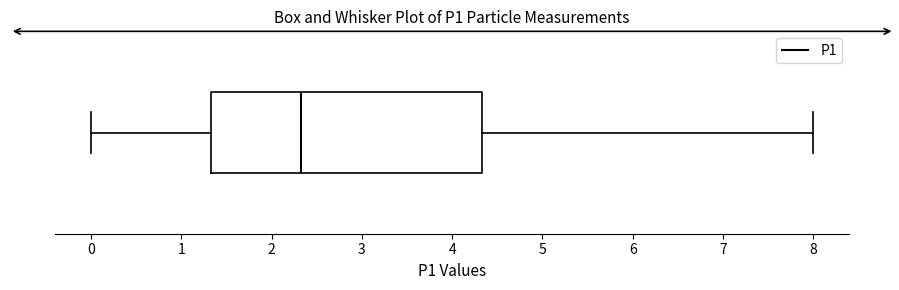

Transcribe this box plot: give where the median line is, the range the box spans, and where the two whiskers end, as read against the x-axis. The values are not printed on the chart, so give them approximately, as read against the axis.

median 2.3, box 1.3 to 4.3, whiskers 0.0 to 8.0